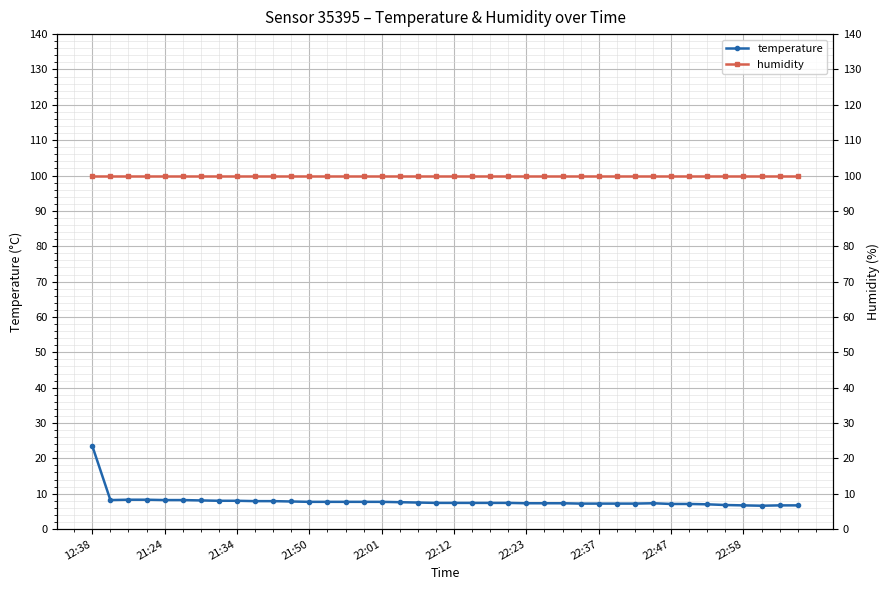

Which series changed the most between 12:38 and 35?

temperature